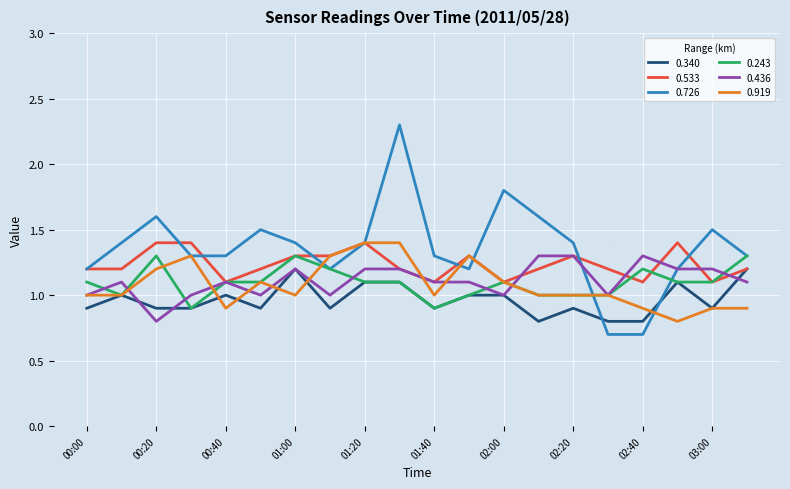

What is the greatest value displayed?

2.3